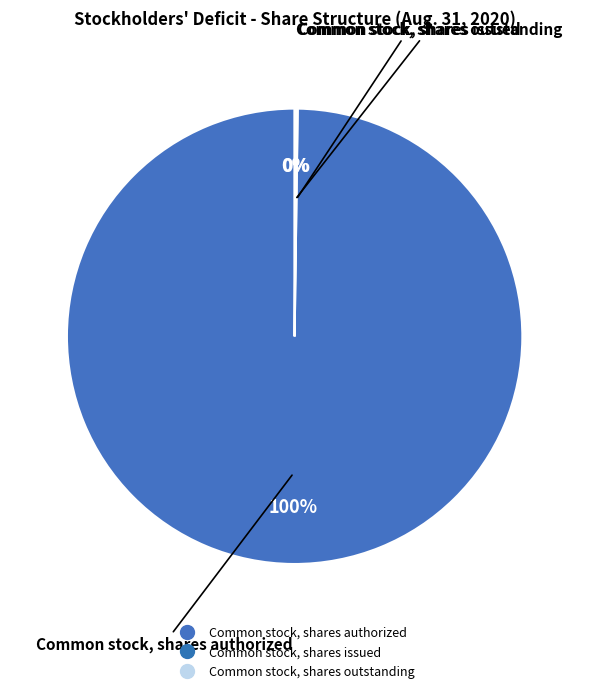

Does any single category account for the majority?

Yes